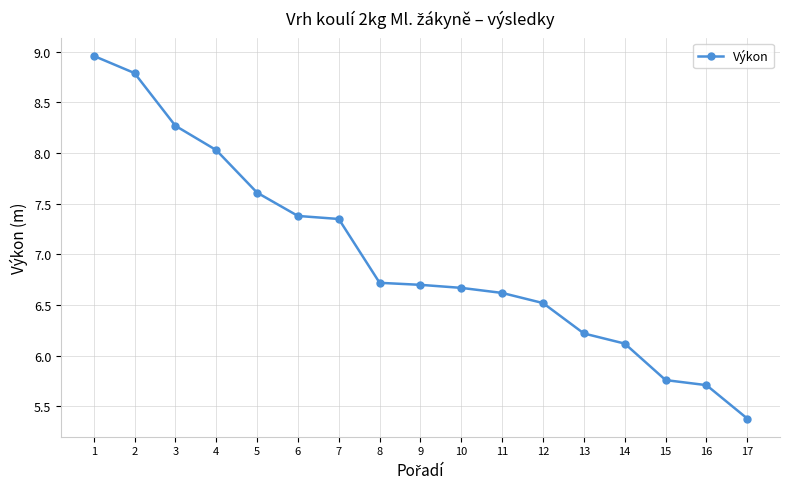

What value does the data have at 9?

6.7